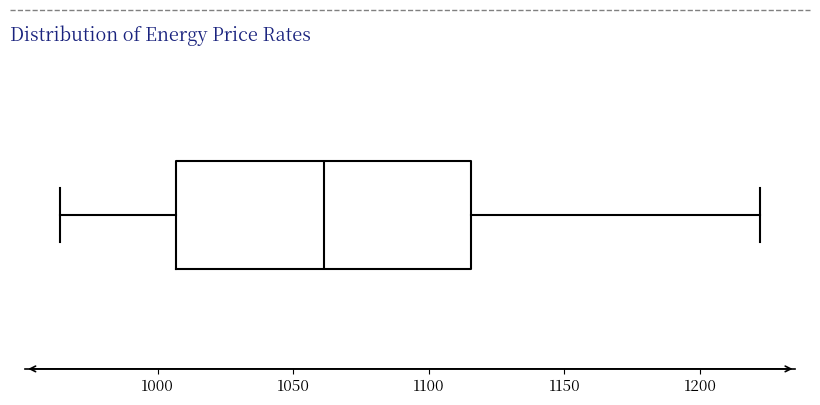

Where does the right whisker of the box end on the x-axis? The values are not printed on the chart, so give them approximately, as read against the axis.

1220